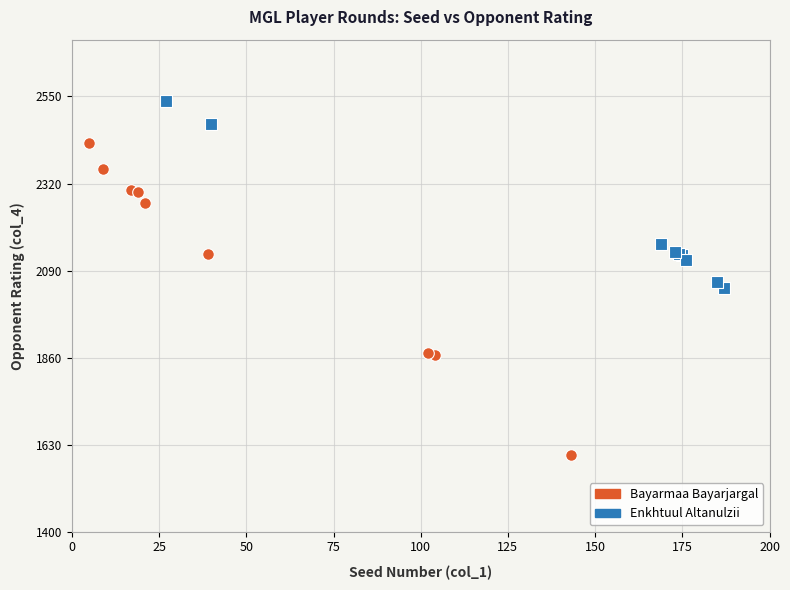

Which series contains the highest Y value?

Enkhtuul Altanulzii